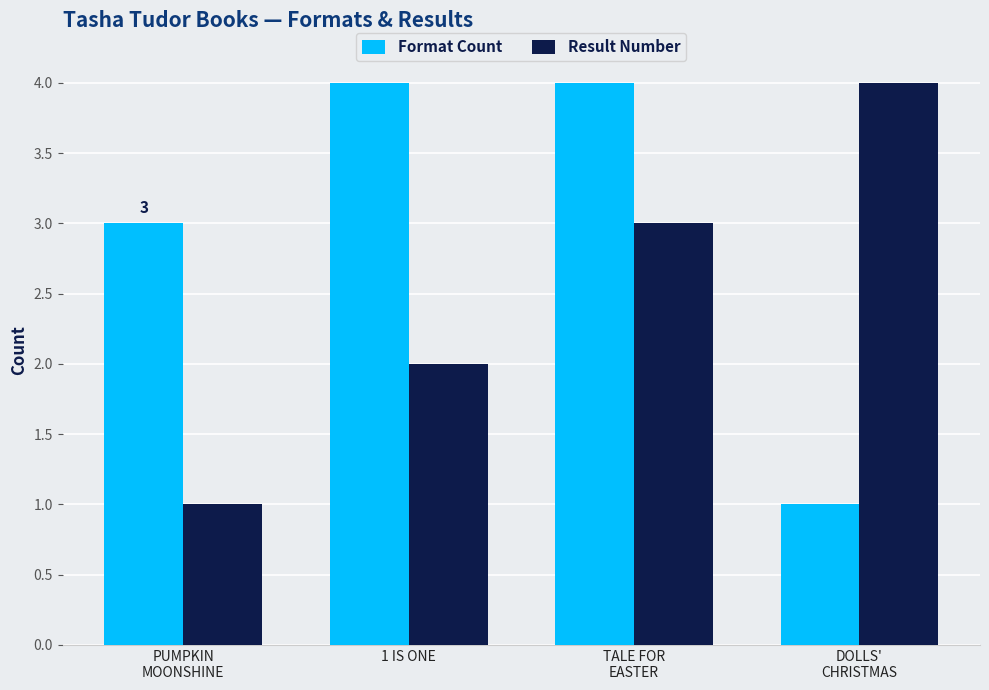

What is the value of the Format Count bar at the 3rd from the left?

4